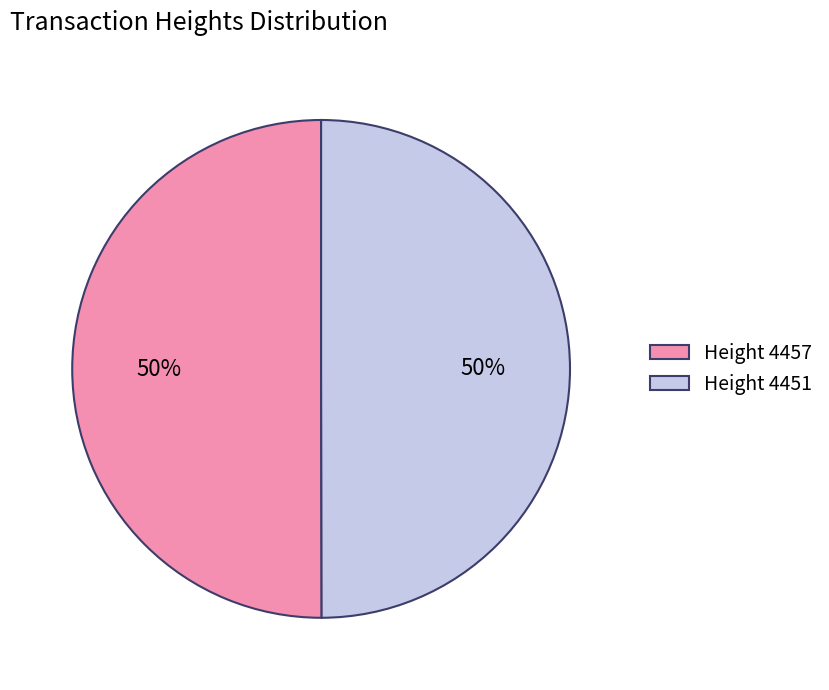

To the nearest percent, what percentage of the pie is Height 4457?

50%